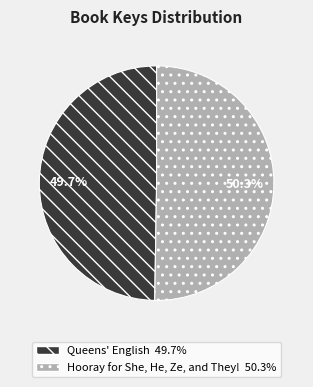

Between Queens' English and Hooray for She, He, Ze, and They!, which is larger?

Hooray for She, He, Ze, and They!